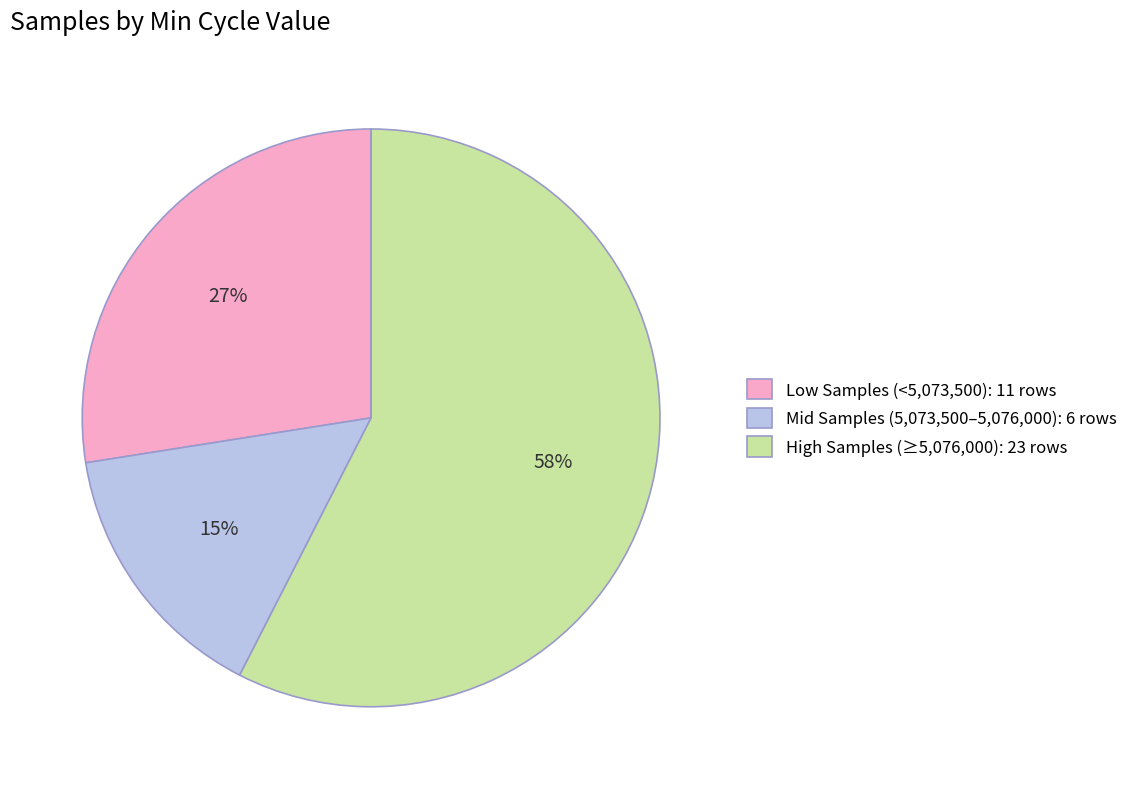

Which slice is the smallest?

Mid Samples (5,073,500–5,076,000): 6 rows